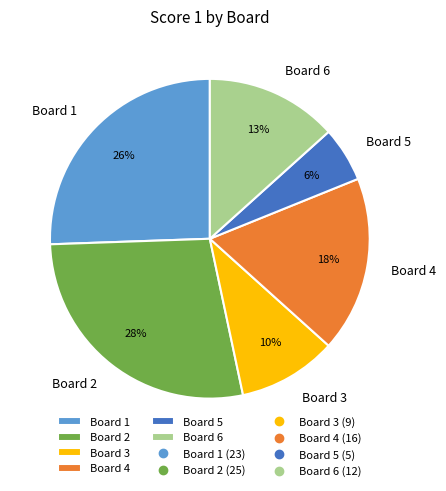

Do Board 1 and Board 4 together represent more than half of the pie?

No